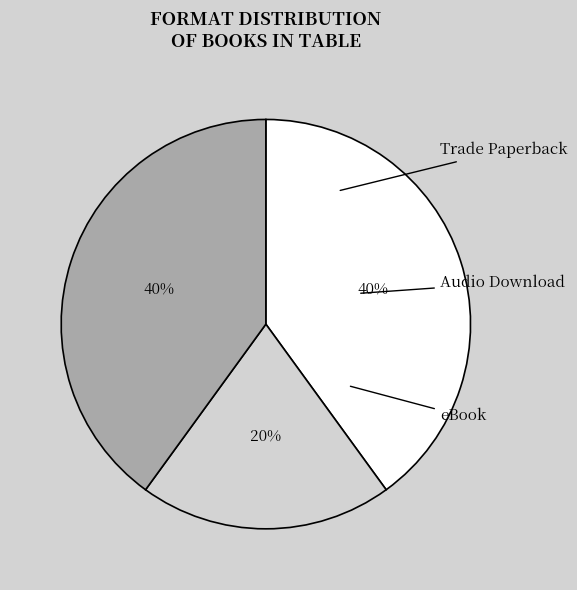

The Audio Download slice represents 12% of the pie. True or false?

False